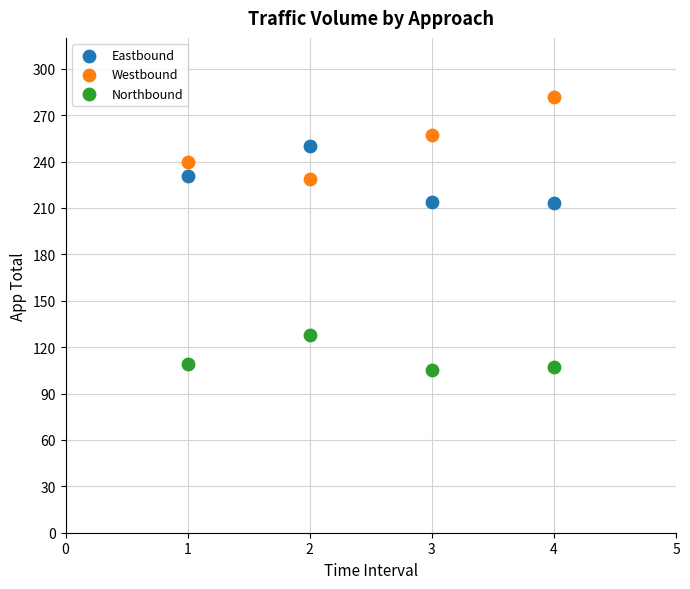

Across all data points, what is the average Y value?

197